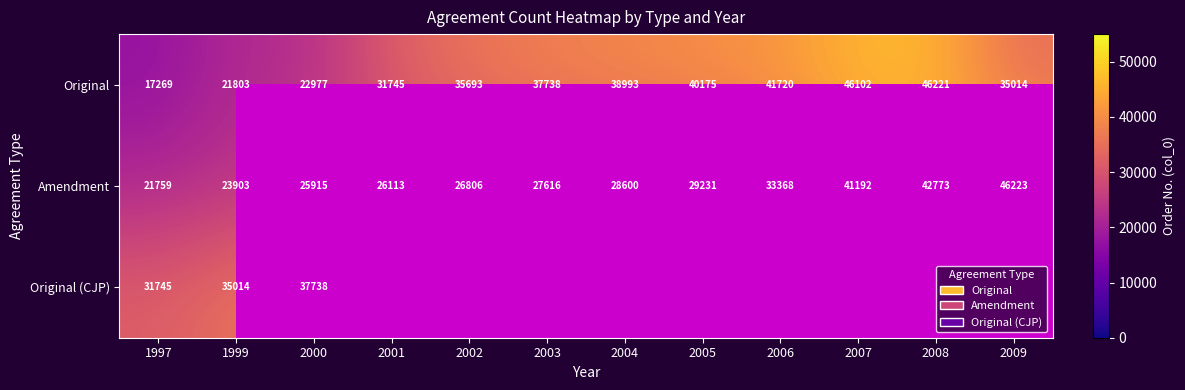

True or false: Amendment has a value of 28600 at 2004.

True